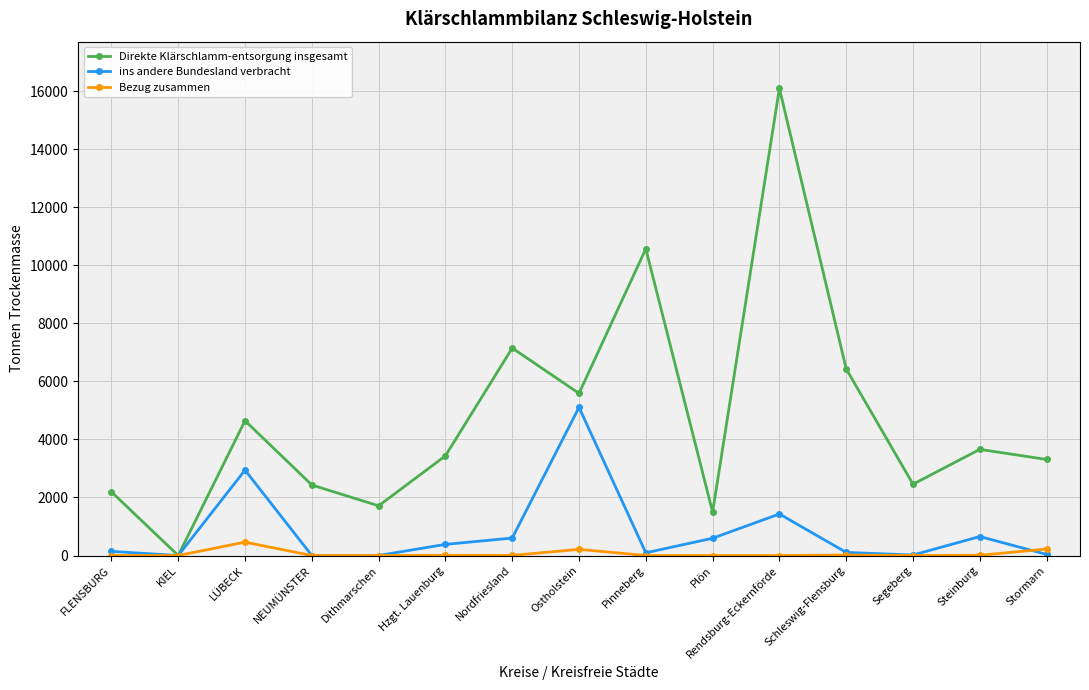

The value of ins andere Bundesland verbracht at LÜBECK is 2943. True or false?

True